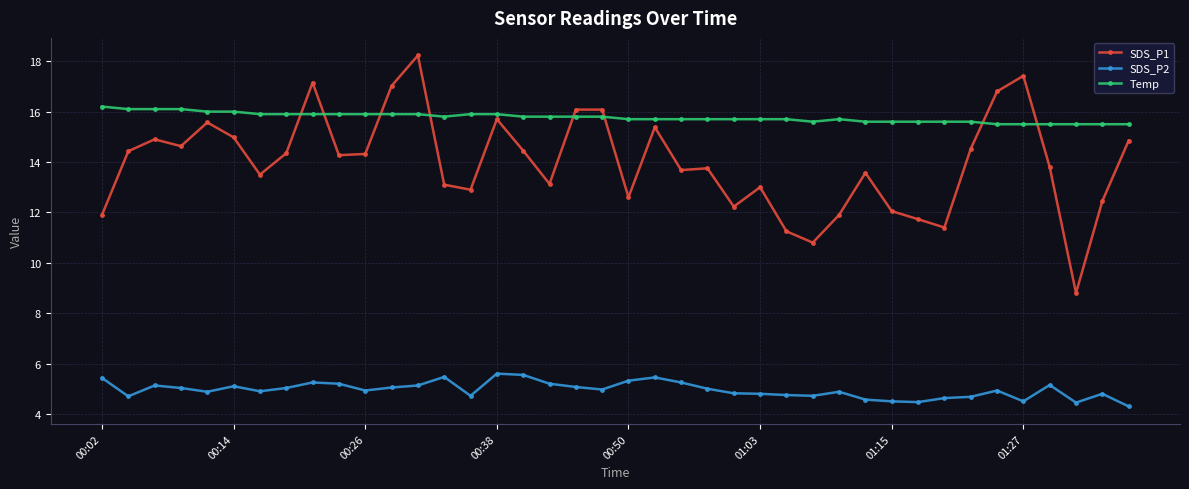

What is the value of the Temp point at the 5th from the left?

16.0